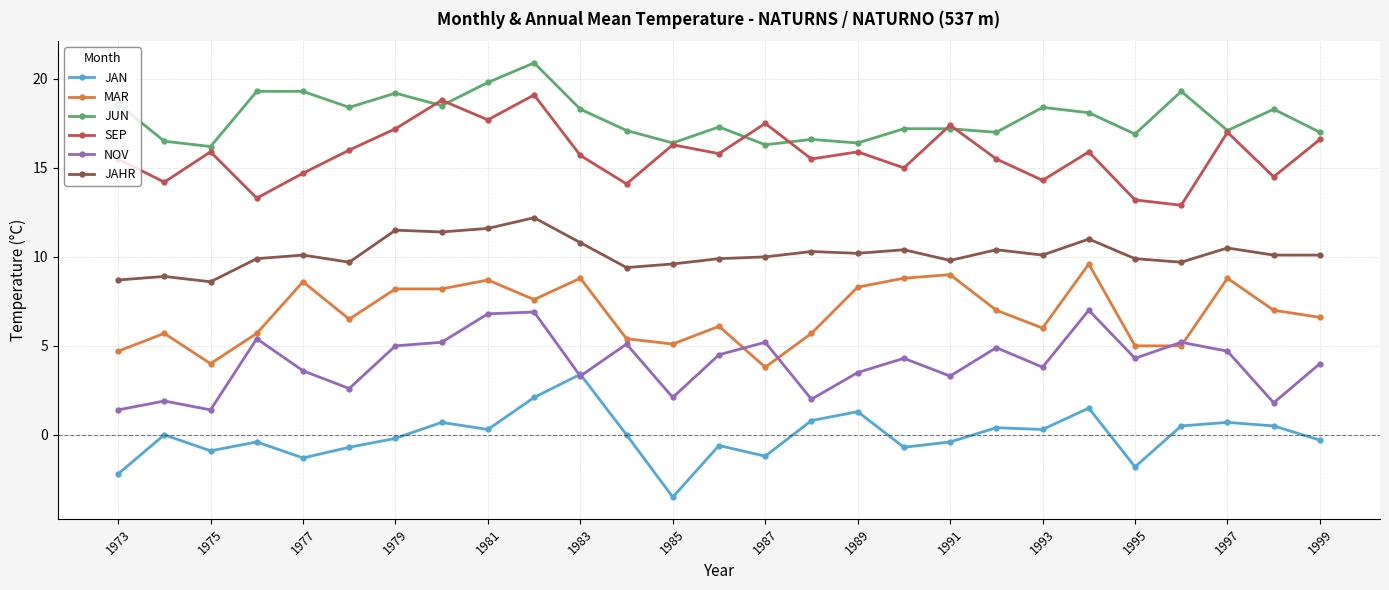

True or false: MAR and JAHR cross at least once.

False